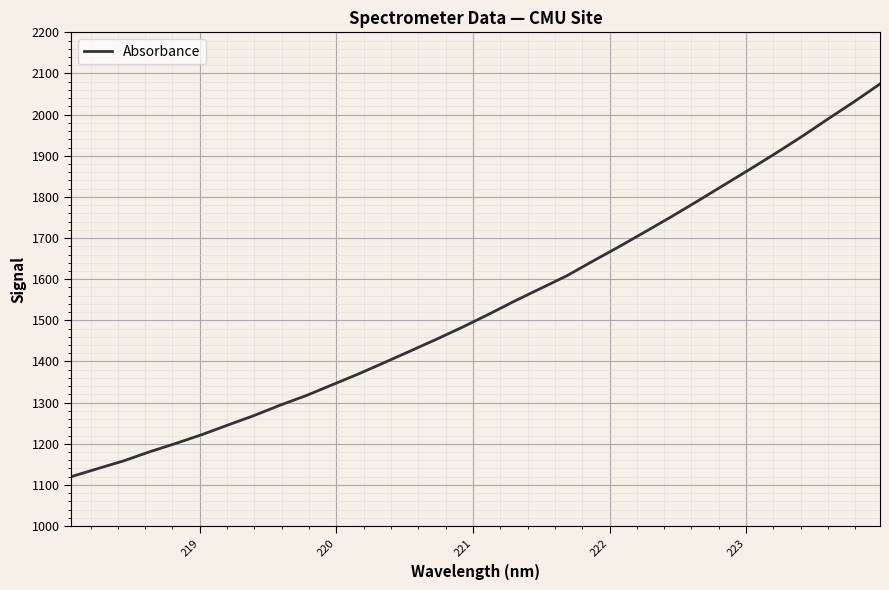

What is the minimum value shown in the chart?

1120.2